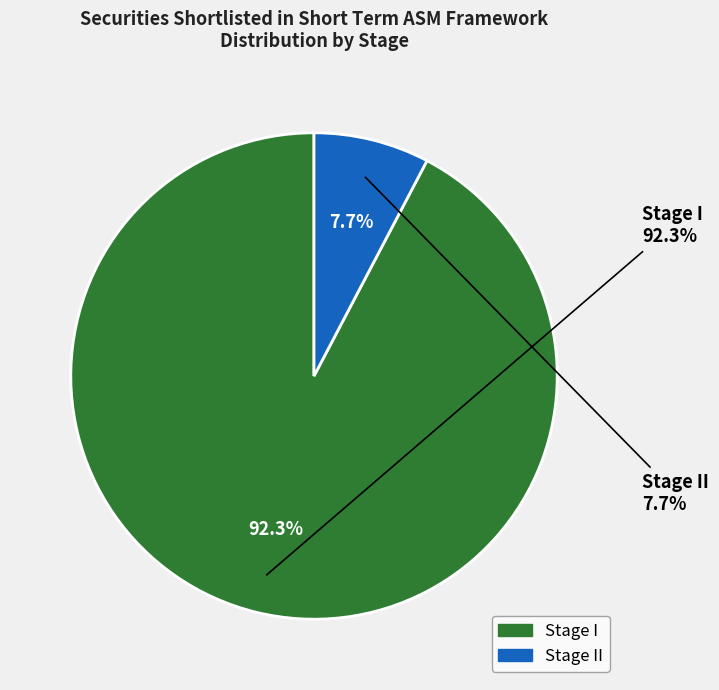

Is there a majority slice in this chart?

Yes